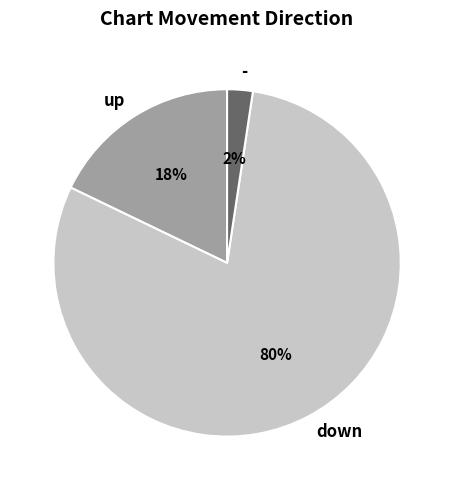

The down slice represents 94% of the pie. True or false?

False